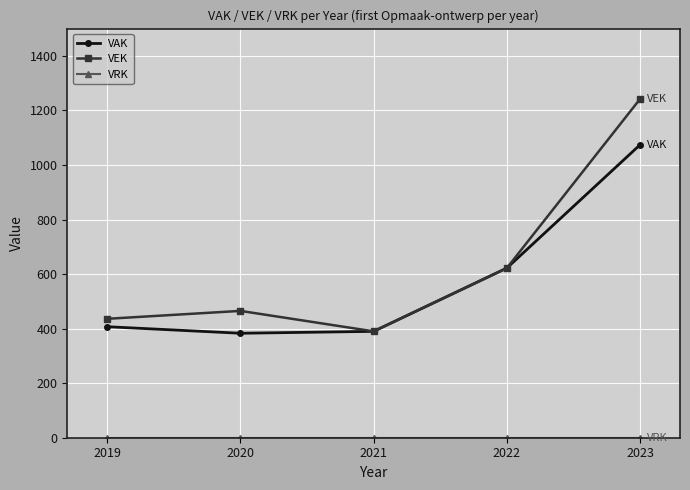

Which series has the largest range (max minus min)?

VEK